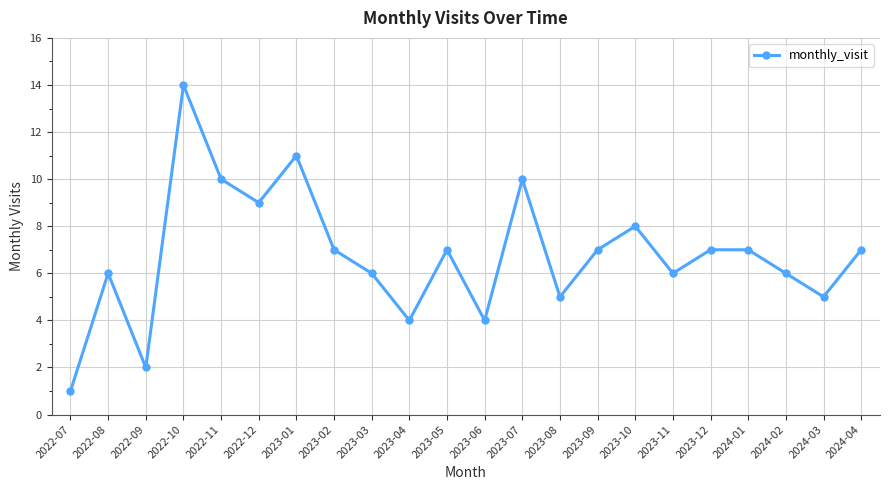

Reading left to right, what are all the values shown in this chart?

2022-07=1	2022-08=6	2022-09=2	2022-10=14	2022-11=10	2022-12=9	2023-01=11	2023-02=7	2023-03=6	2023-04=4	2023-05=7	2023-06=4	2023-07=10	2023-08=5	2023-09=7	2023-10=8	2023-11=6	2023-12=7	2024-01=7	2024-02=6	2024-03=5	2024-04=7